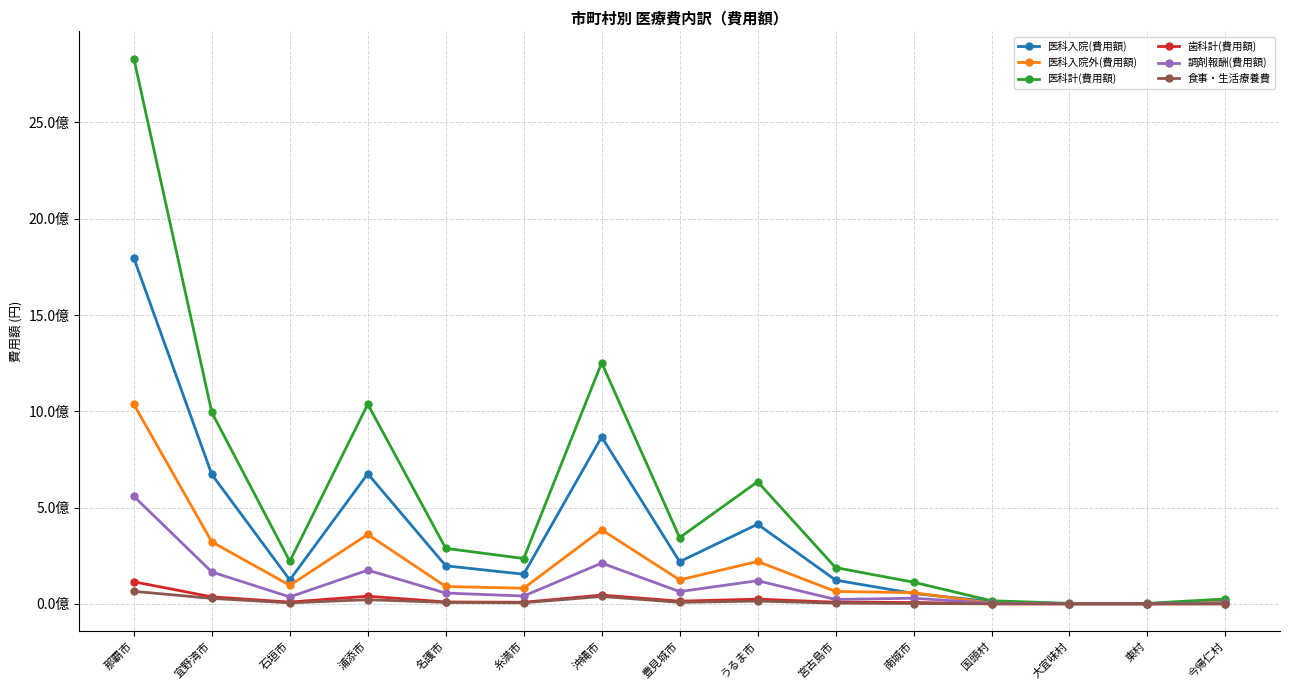

Where is the first local minimum for 歯科計(費用額)?

石垣市